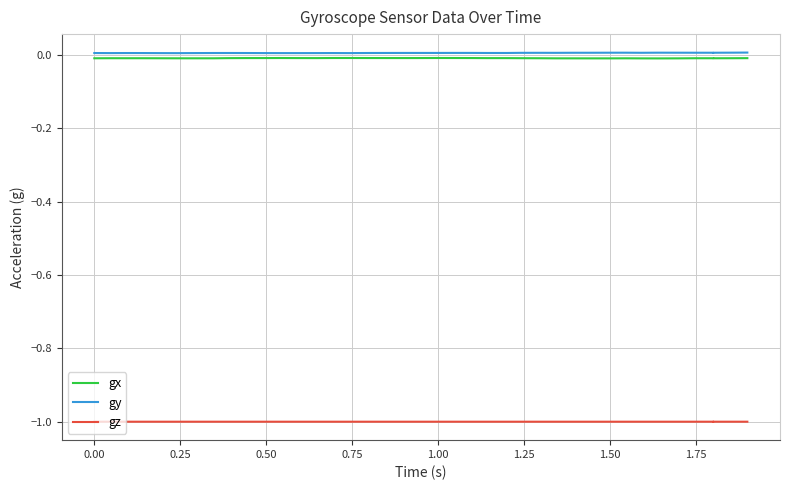

In gz, how many points are lower than both neighbors (excluding endpoints)?

7